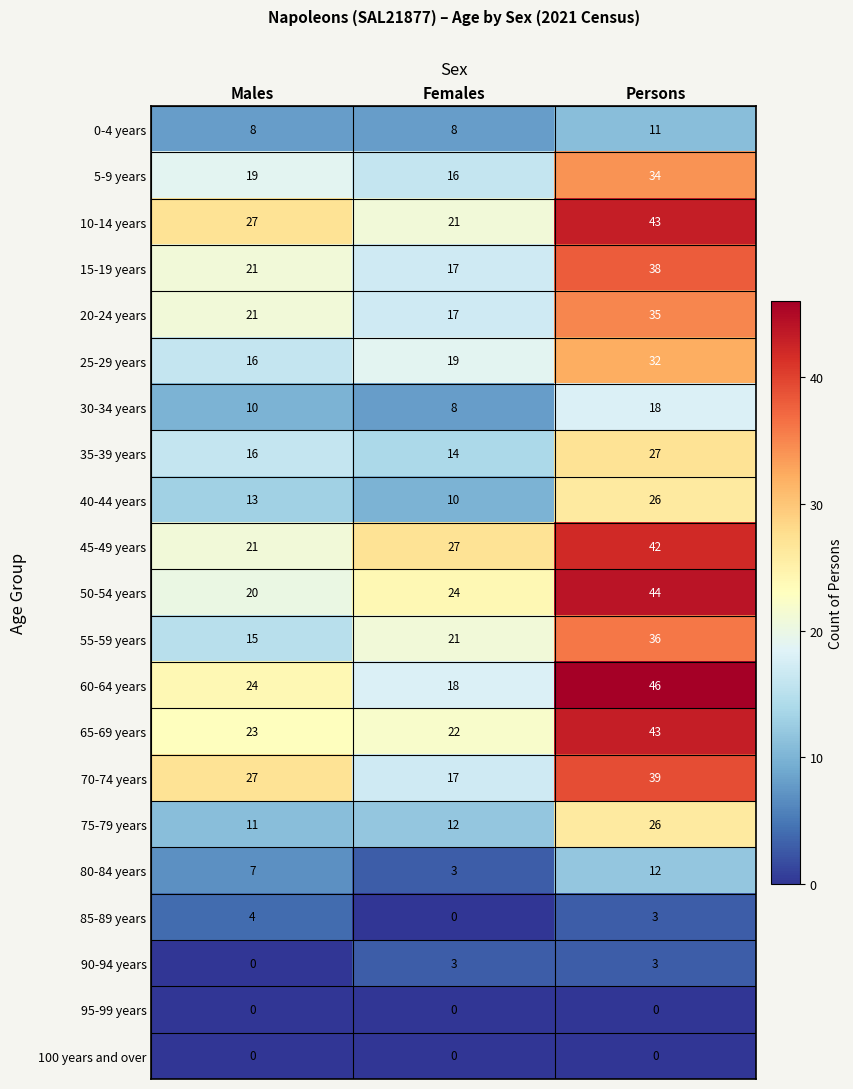

What is the difference between the highest and lowest values at Males?

27